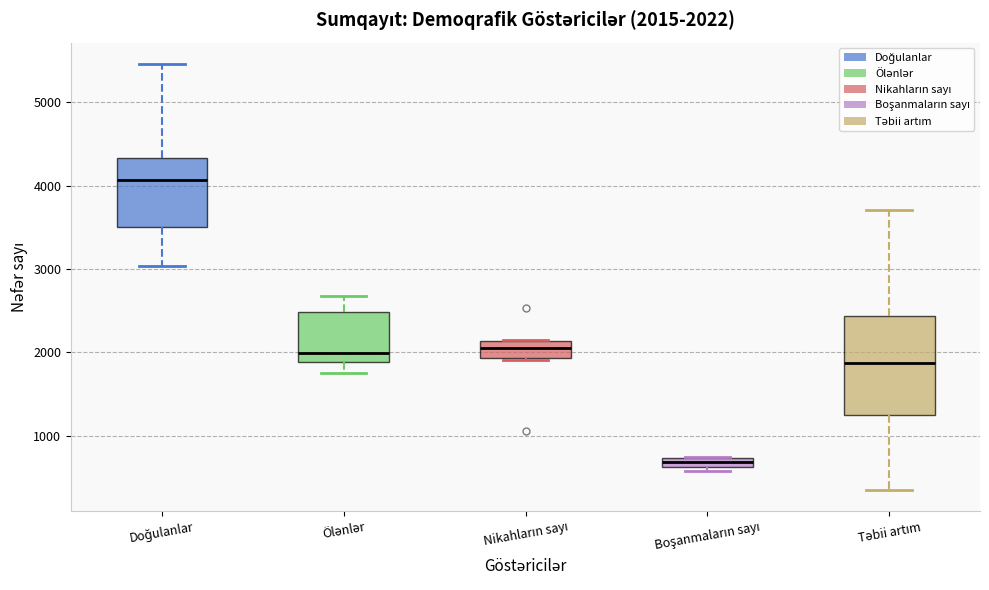

Which box has the highest median line?

Doğulanlar